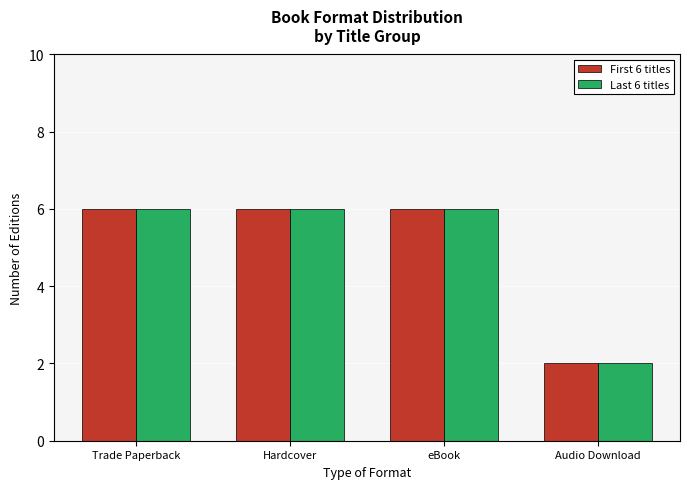

What are all the series names shown in the legend?

First 6 titles, Last 6 titles